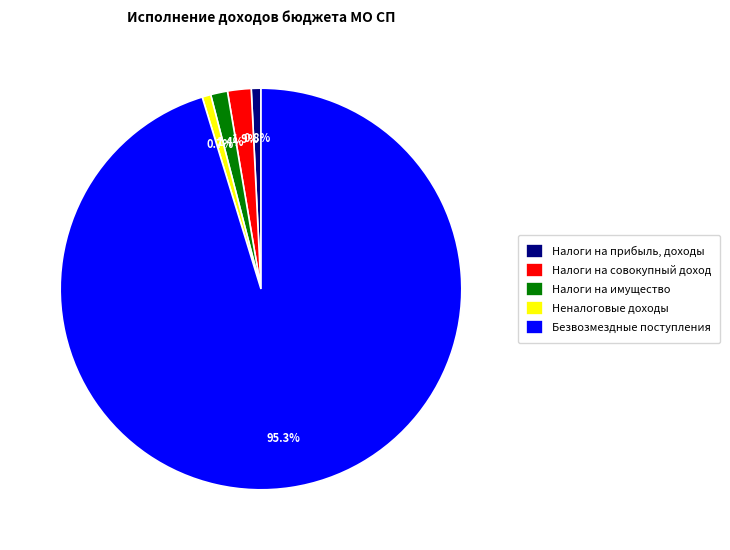

What percentage is the Налоги на совокупный доход slice, to the nearest percent?

2%